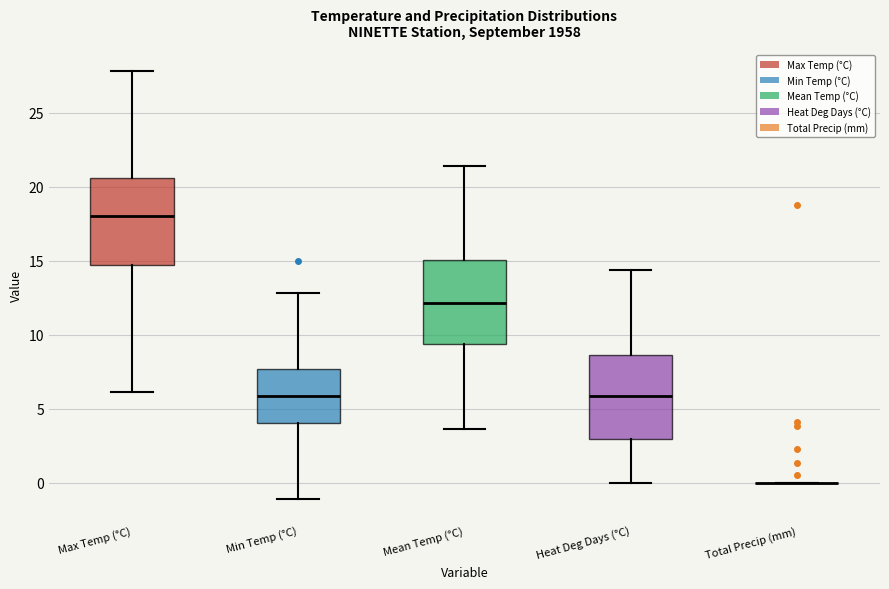

Where does the upper whisker of the box for Mean Temp (°C) end on the y-axis? The values are not printed on the chart, so give them approximately, as read against the axis.

21.5